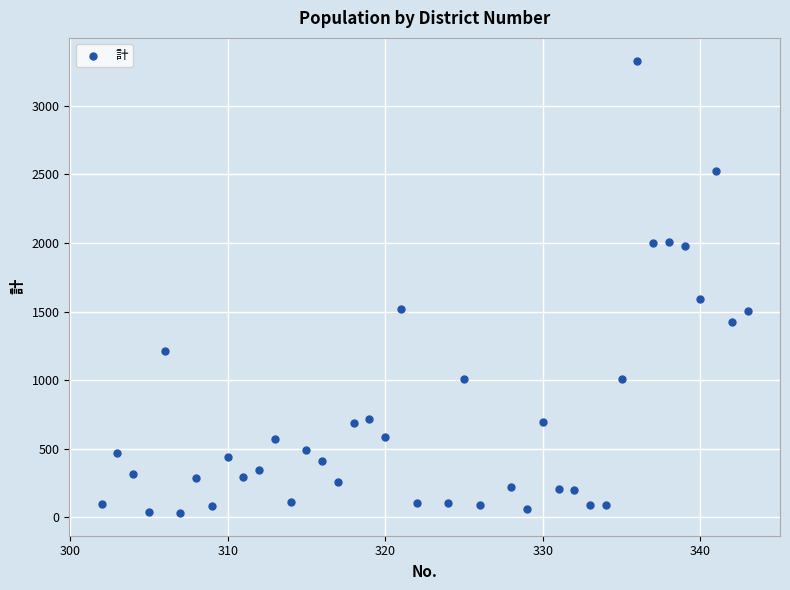

What Y value in the scatter plot is closest to 1680?

1588